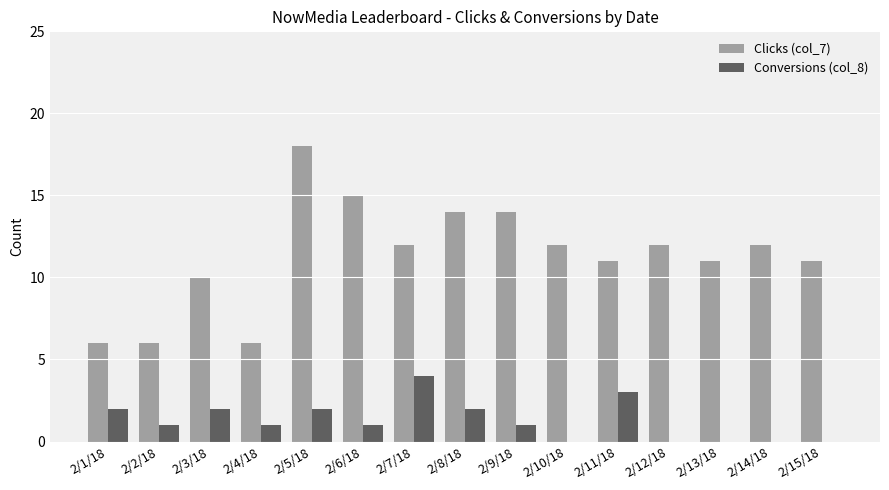

Which label corresponds to the largest value in the chart?

2/5/18